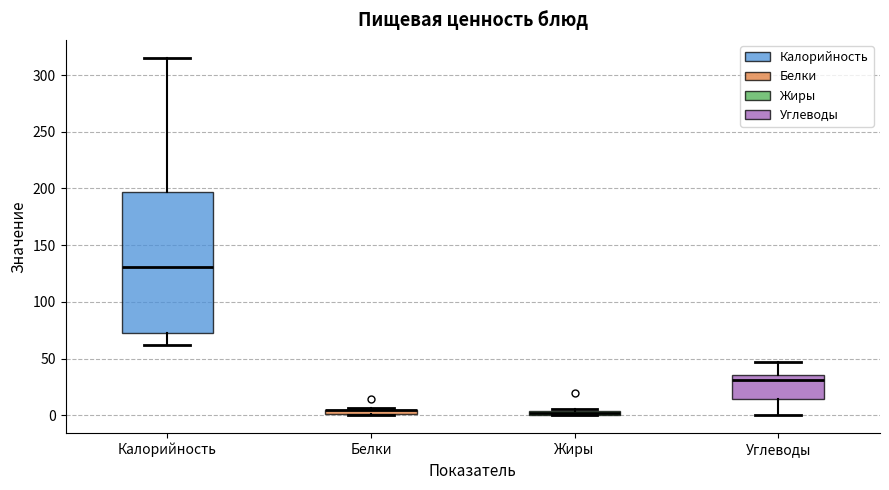

Where does the median line of the box for Калорийность sit on the y-axis? The values are not printed on the chart, so give them approximately, as read against the axis.

130